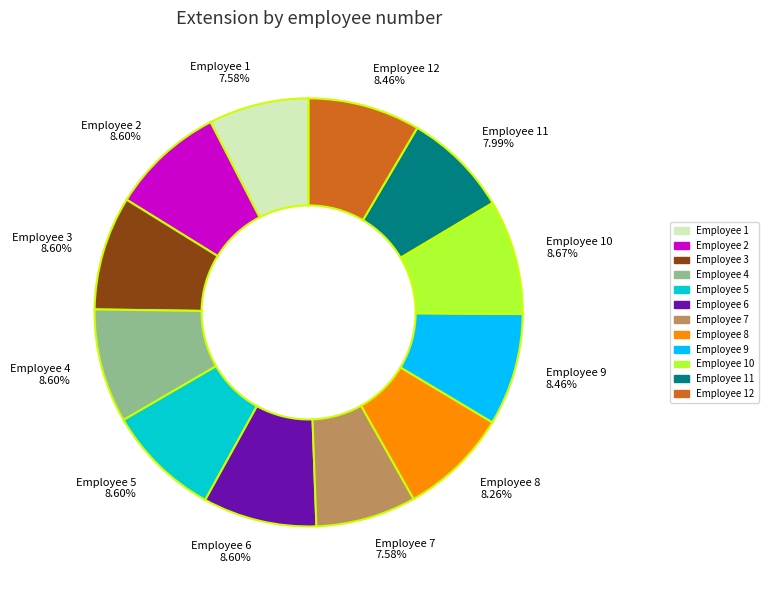

Count the number of slices in the pie.

12